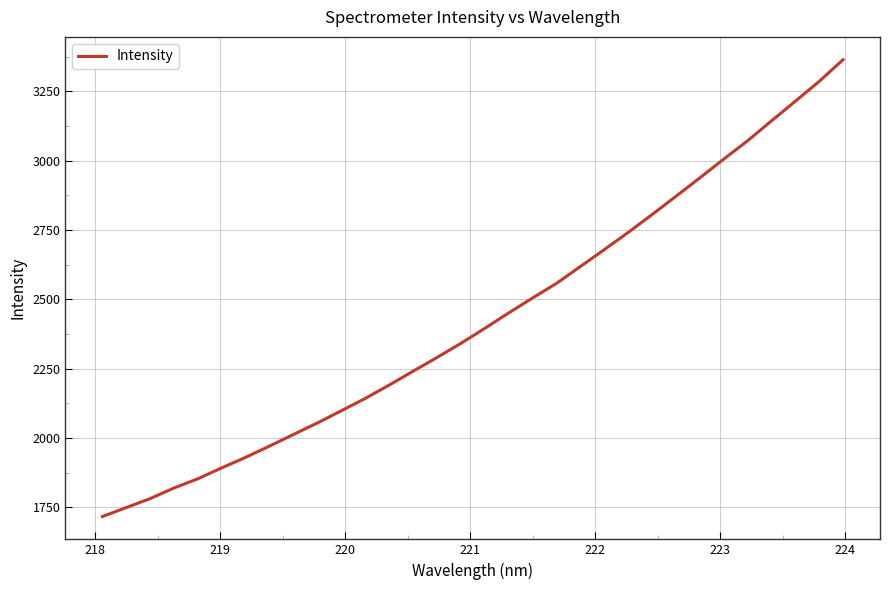

What is the smallest value displayed?

1716.2